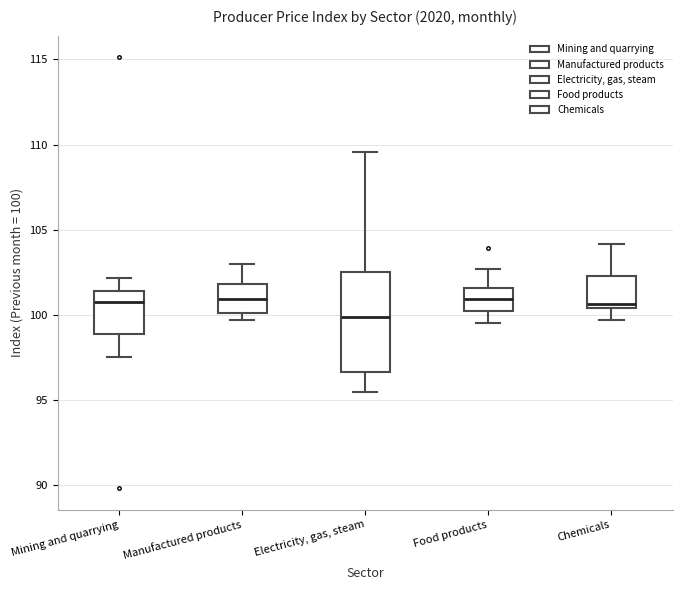

Where is the upper edge of the box for Chemicals on the y-axis? The values are not printed on the chart, so give them approximately, as read against the axis.

102.5